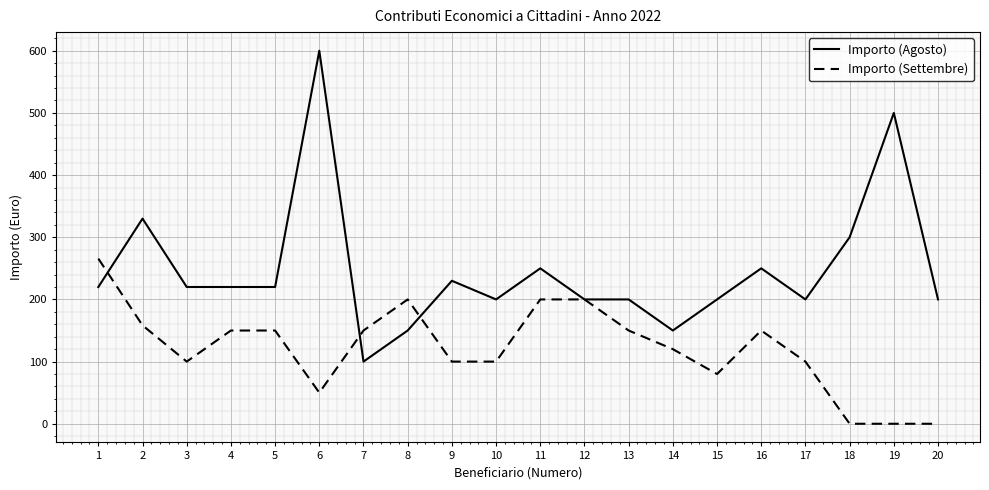

What are all the series names shown in the legend?

Importo (Agosto), Importo (Settembre)